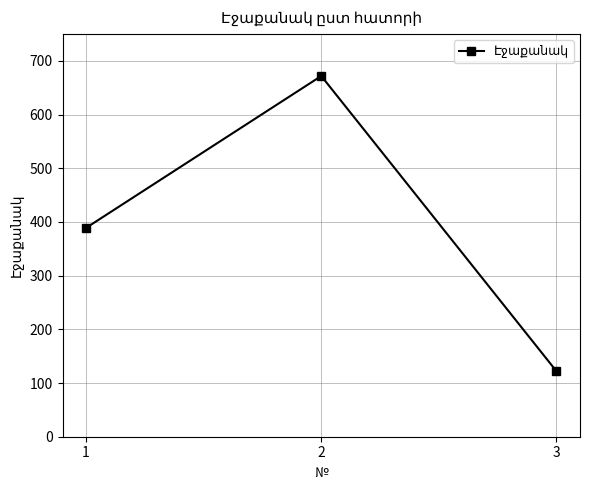

Is it true that the value at 2 is 672?

True